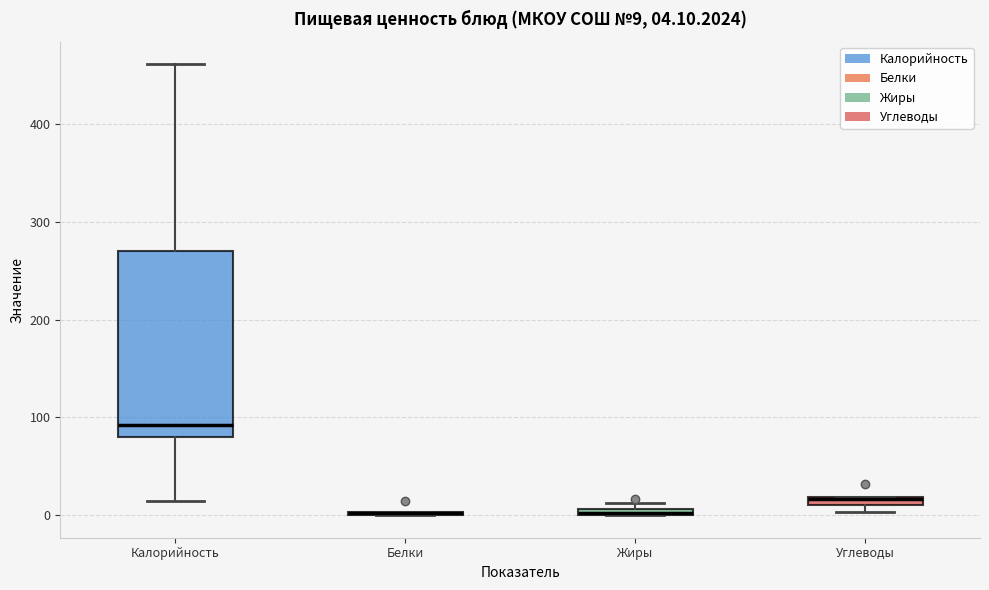

Which box is the tallest, from its lower edge to its upper edge?

Калорийность